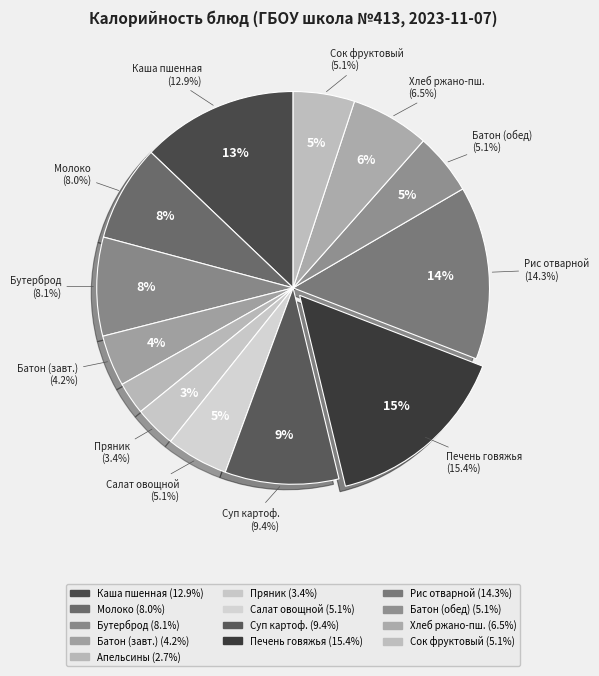

Which slice is the largest?

Печень говяжья тушеная